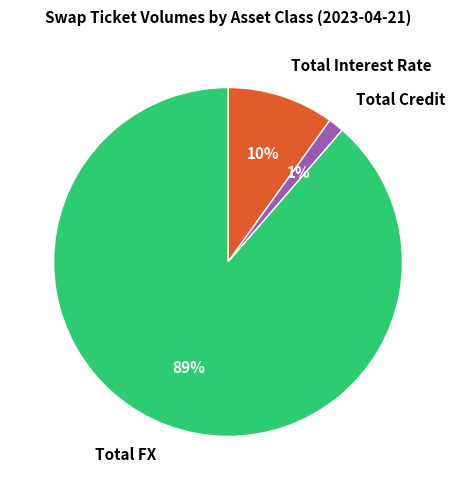

Rank the categories by value from lowest to highest.

Total Credit, Total Interest Rate, Total FX